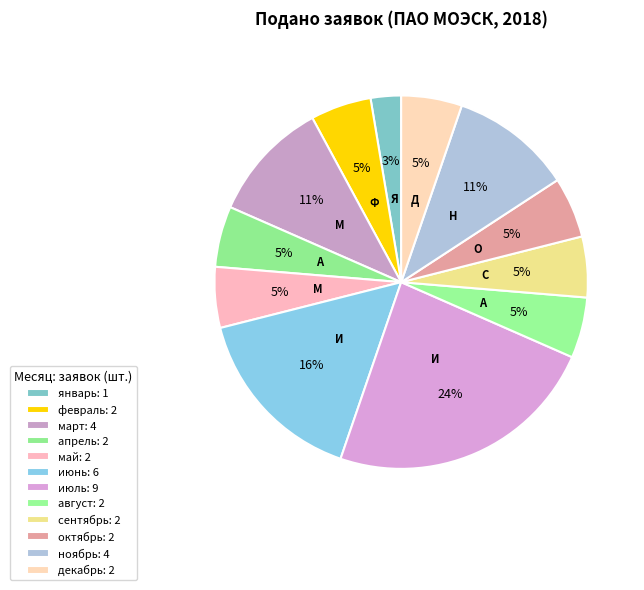

To the nearest percent, what percentage of the pie is май?

5%